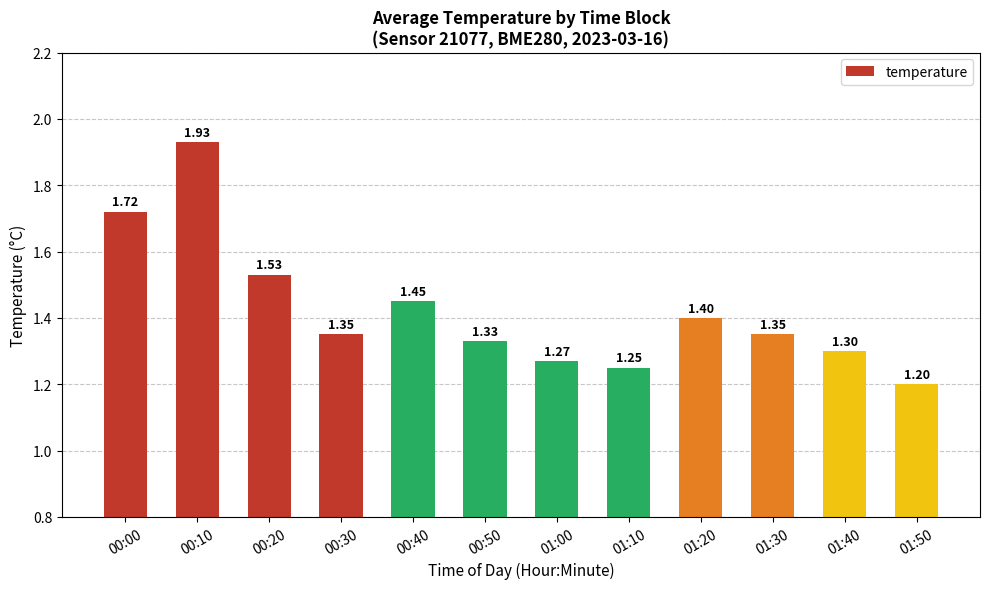

What is the difference between the second highest and second lowest values?

0.5